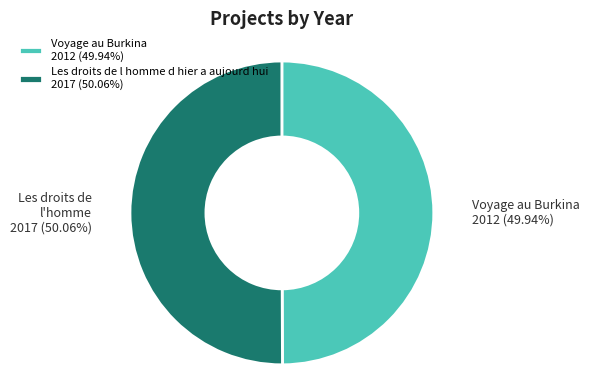

Is the sum of Les droits de l homme d hier a aujourd hui 2017 (50.06%) and Voyage au Burkina 2012 (49.94%) greater than half?

Yes